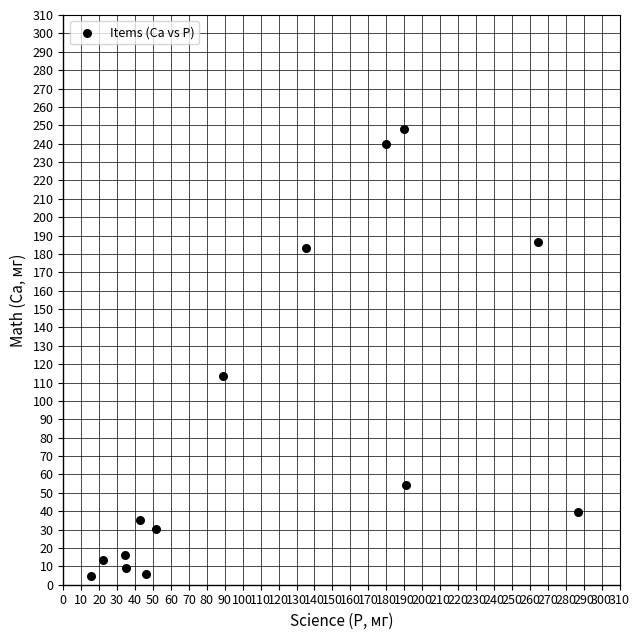

What is the range of X values (max minus min)?

271.1